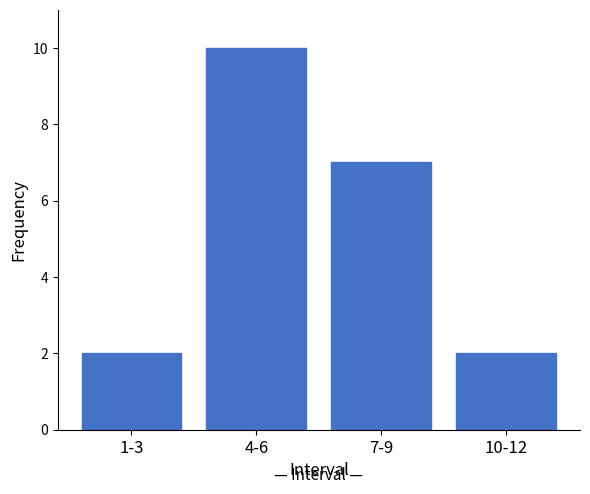

Reading right to left, what are all the values shown in this chart?

2	7	10	2